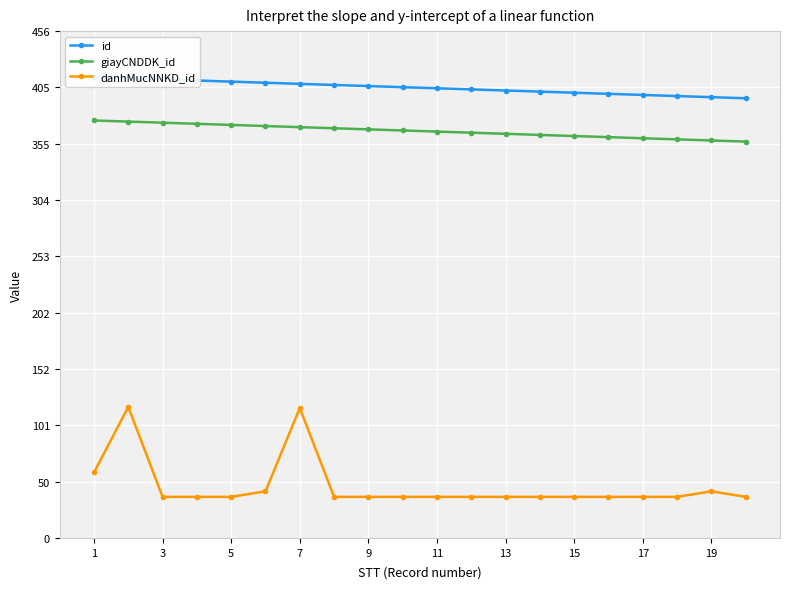

What is the average value of the giayCNDDK_id series?

366